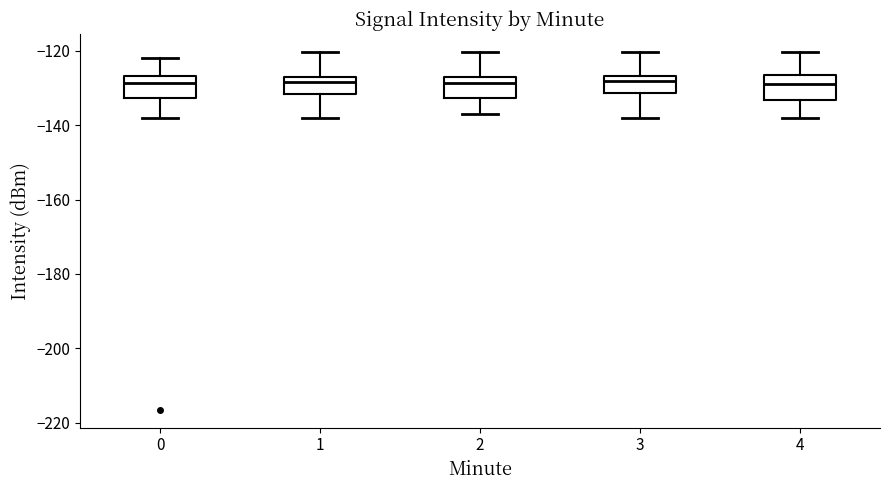

Reading left to right, transcribe this box plot: for each box, give where its median line is, the range the box spans, and where its two whiskers end, as read against the y-axis. The values are not printed on the chart, so give them approximately, as read against the axis.

0: median -128, box -132 to -126, whiskers -138 to -122
1: median -128, box -132 to -126, whiskers -138 to -120
2: median -128, box -132 to -126, whiskers -136 to -120
3: median -128, box -132 to -126, whiskers -138 to -120
4: median -128, box -134 to -126, whiskers -138 to -120